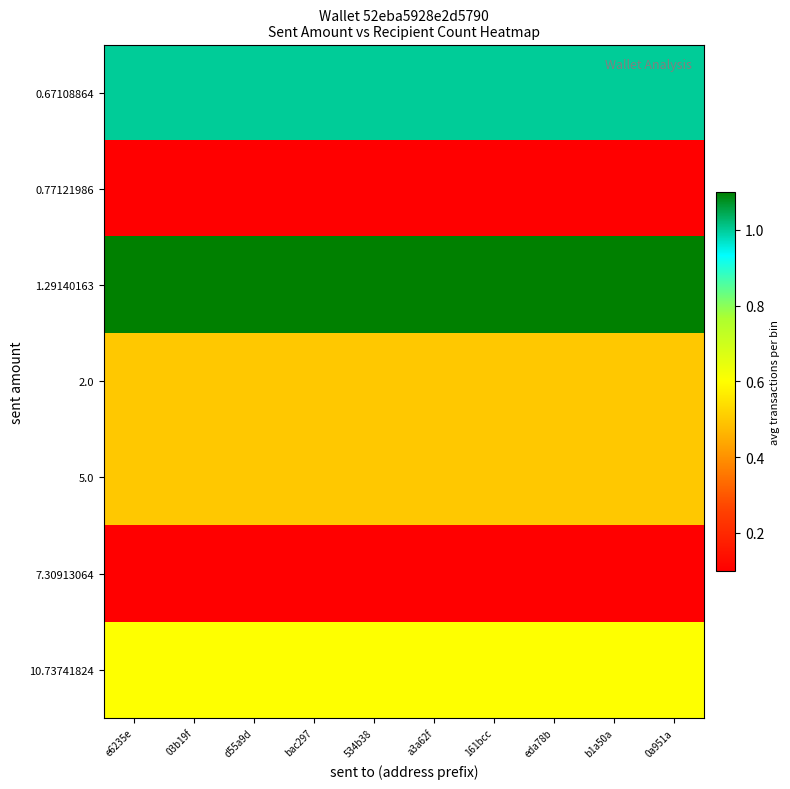

Reading left to right, extract all data points from this chart.

0.67108864: e6235e=1.0	03b19f=1.0	d55a9d=1.0	bac297=1.0	534b38=1.0	a3a62f=1.0	161bcc=1.0	eda78b=1.0	b1a50a=1.0	0a951a=1.0
0.77121986: e6235e=0.1	03b19f=0.1	d55a9d=0.1	bac297=0.1	534b38=0.1	a3a62f=0.1	161bcc=0.1	eda78b=0.1	b1a50a=0.1	0a951a=0.1
1.29140163: e6235e=1.1	03b19f=1.1	d55a9d=1.1	bac297=1.1	534b38=1.1	a3a62f=1.1	161bcc=1.1	eda78b=1.1	b1a50a=1.1	0a951a=1.1
2.0: e6235e=0.5	03b19f=0.5	d55a9d=0.5	bac297=0.5	534b38=0.5	a3a62f=0.5	161bcc=0.5	eda78b=0.5	b1a50a=0.5	0a951a=0.5
5.0: e6235e=0.5	03b19f=0.5	d55a9d=0.5	bac297=0.5	534b38=0.5	a3a62f=0.5	161bcc=0.5	eda78b=0.5	b1a50a=0.5	0a951a=0.5
7.30913064: e6235e=0.1	03b19f=0.1	d55a9d=0.1	bac297=0.1	534b38=0.1	a3a62f=0.1	161bcc=0.1	eda78b=0.1	b1a50a=0.1	0a951a=0.1
10.73741824: e6235e=0.6	03b19f=0.6	d55a9d=0.6	bac297=0.6	534b38=0.6	a3a62f=0.6	161bcc=0.6	eda78b=0.6	b1a50a=0.6	0a951a=0.6